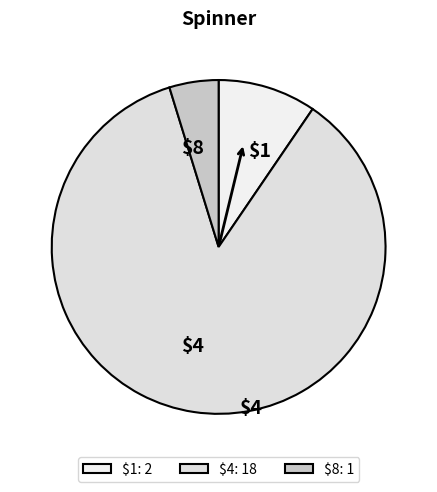

Is it true that $4 is 74% of the pie?

False